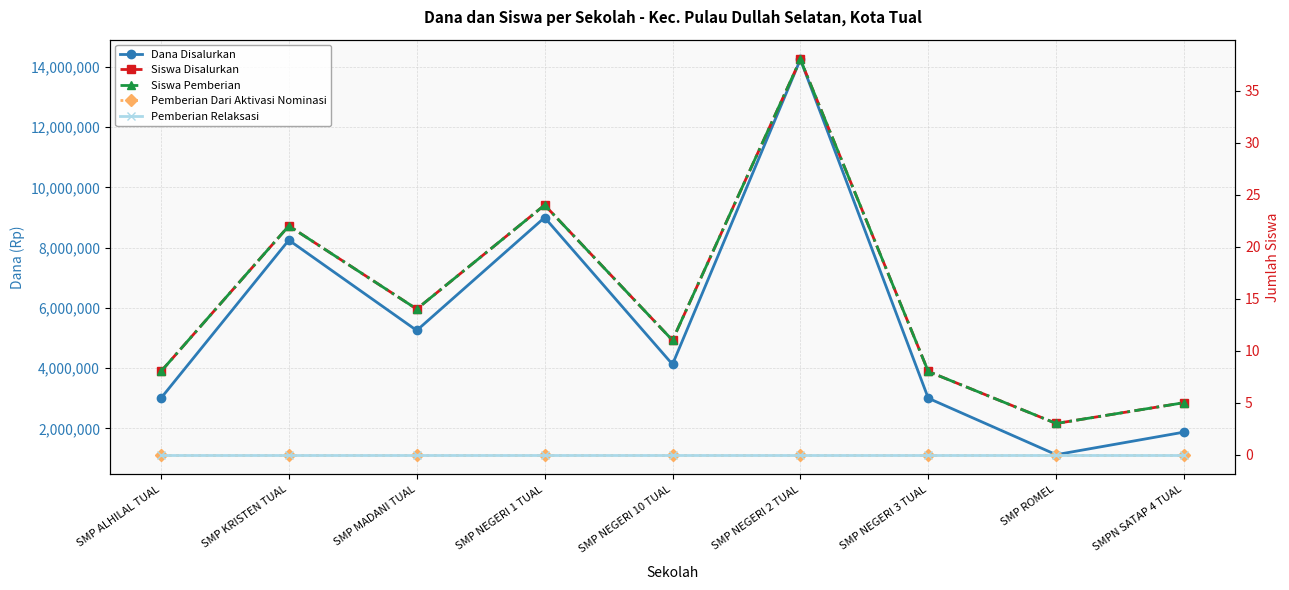

True or false: Siswa Disalurkan has more than 1 points higher than both neighbors.

True